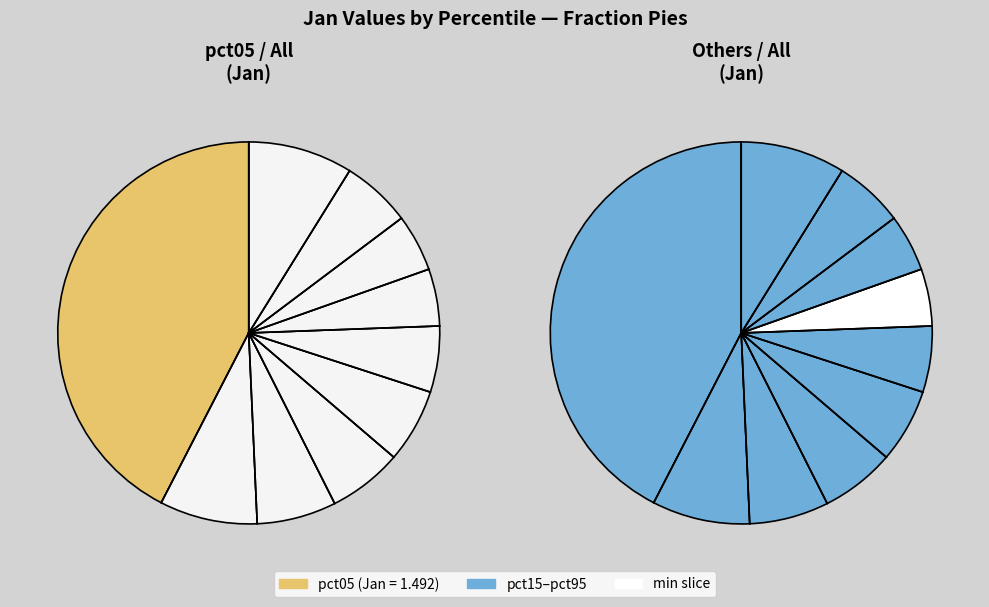

To the nearest percent, what is the combined percentage of pct05 and pct15?

51%